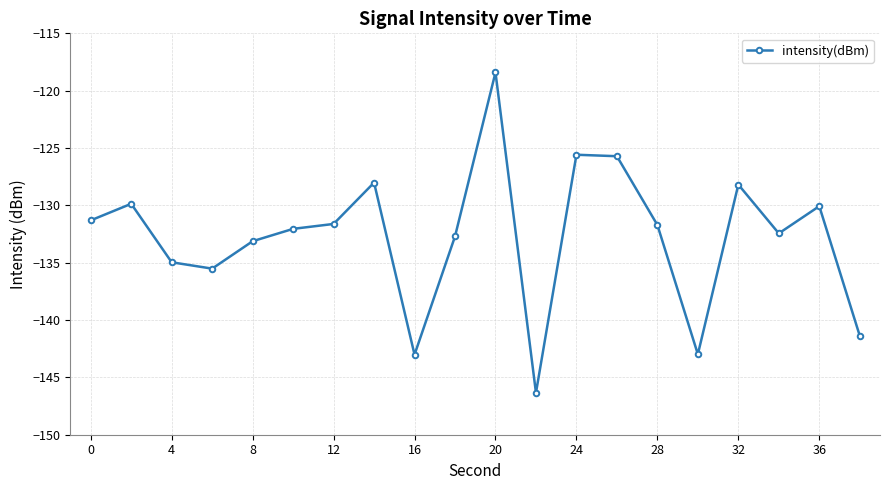

Count the number of values greater than -131.

7